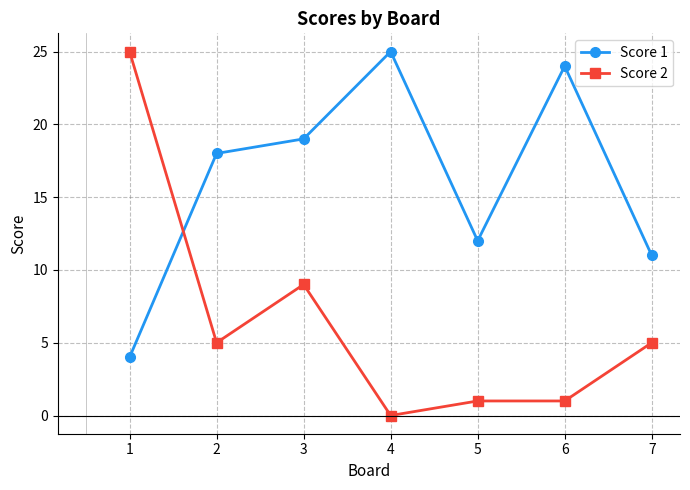

Which series has the widest spread of values?

Score 2